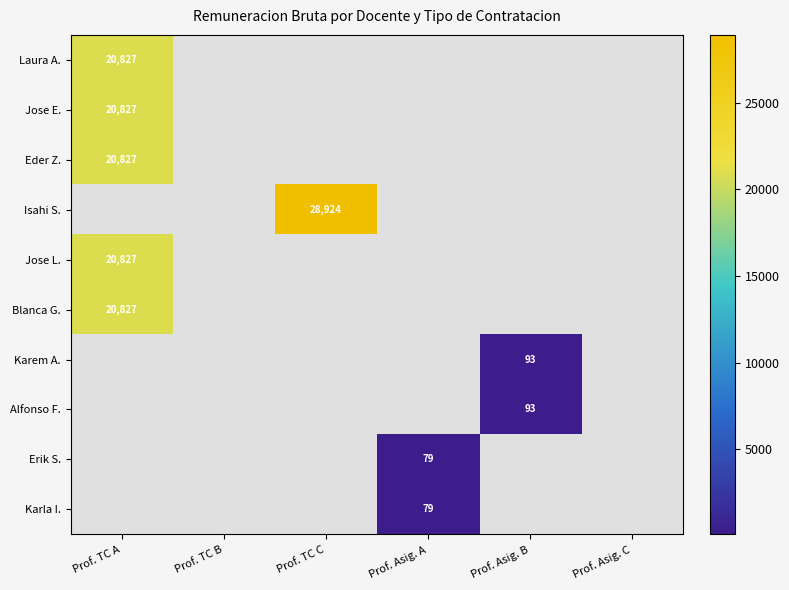

The Laura A. series shows 33311.8 at Prof. TC A. True or false?

False